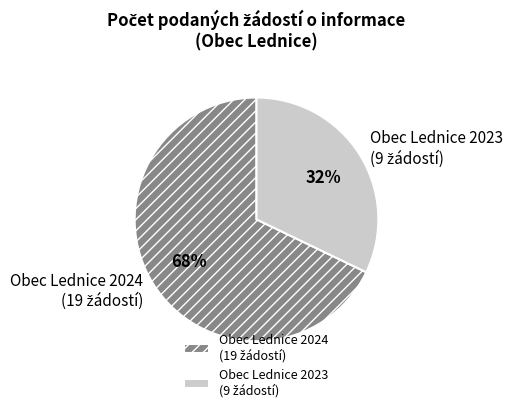

Is there a majority slice in this chart?

Yes